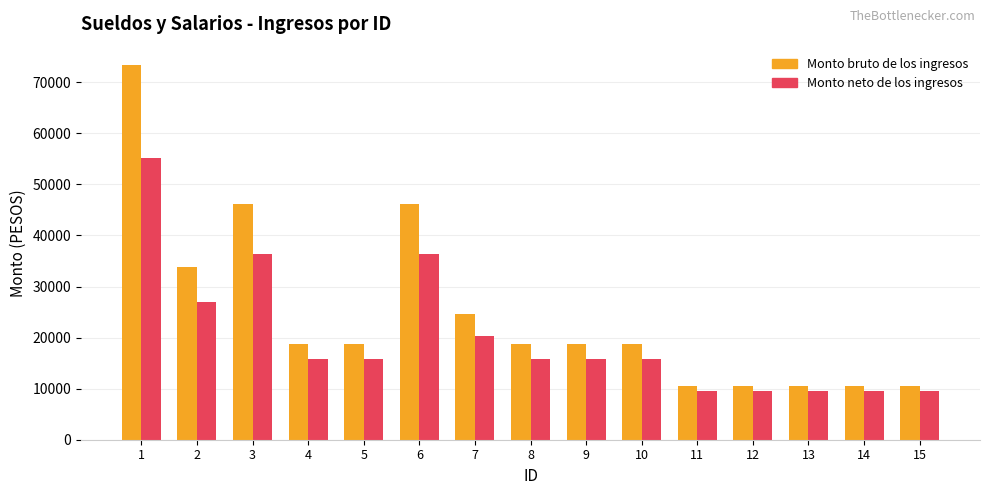

Which series changed the most between 2 and 11?

Monto bruto de los ingresos